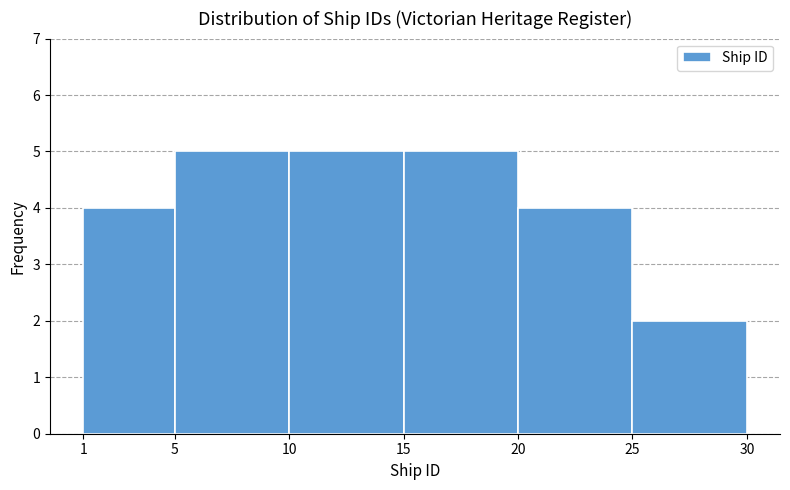

Reading left to right, transcribe this chart: for each bar, give the range it covers on the x-axis and its height. The values are not printed on the chart, so give them approximately, as read against the axis.

1 to 5: 4
5 to 10: 5
10 to 15: 5
15 to 20: 5
20 to 25: 4
25 to 30: 2